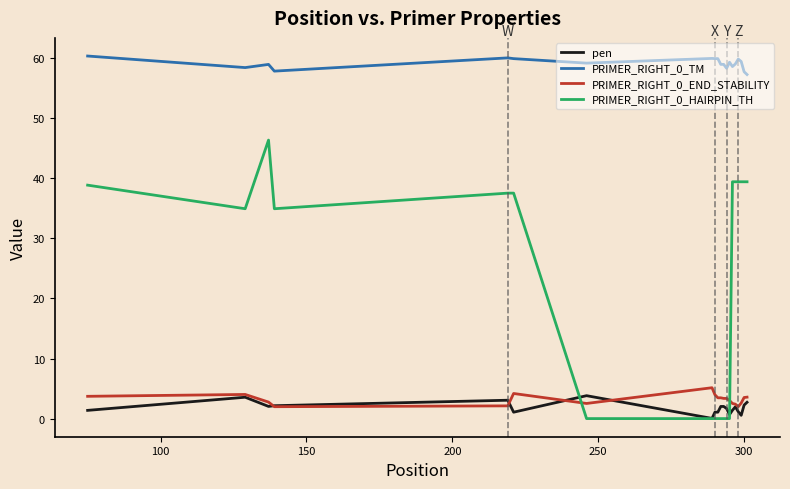

True or false: PRIMER_RIGHT_0_END_STABILITY and PRIMER_RIGHT_0_TM cross at least once.

False